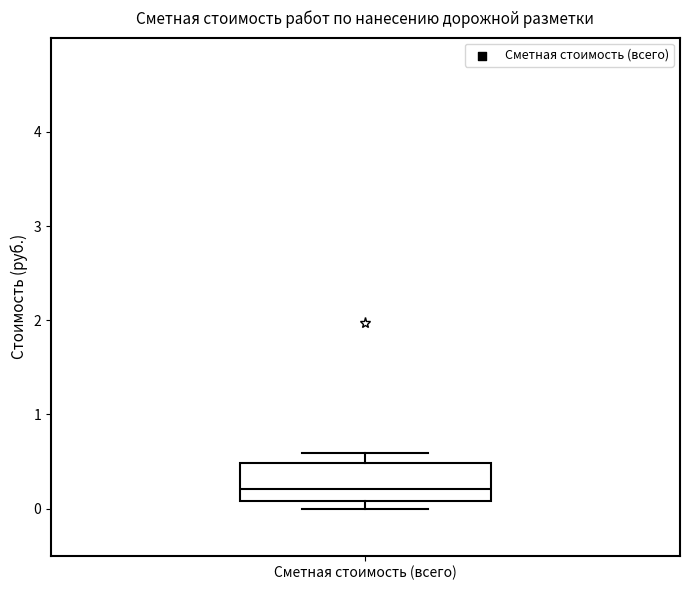

Read this box plot against the y-axis: the position of the median line, the range covered by the box, and the ends of both whiskers. The values are not printed on the chart, so give them approximately, as read against the axis.

median 0.2, box 0.1 to 0.5, whiskers 0.0 to 0.6